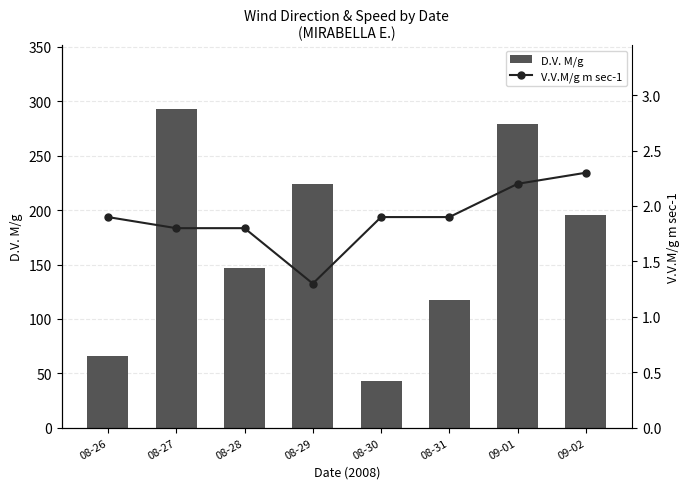

Reading right to left, what are all the values shown in this chart?

D.V. M/g: 09-02=196.0	09-01=279.0	08-31=117.0	08-30=43.0	08-29=224.0	08-28=147.0	08-27=293.0	08-26=66.0
V.V.M/g m sec-1: 09-02=2.3	09-01=2.2	08-31=1.9	08-30=1.9	08-29=1.3	08-28=1.8	08-27=1.8	08-26=1.9